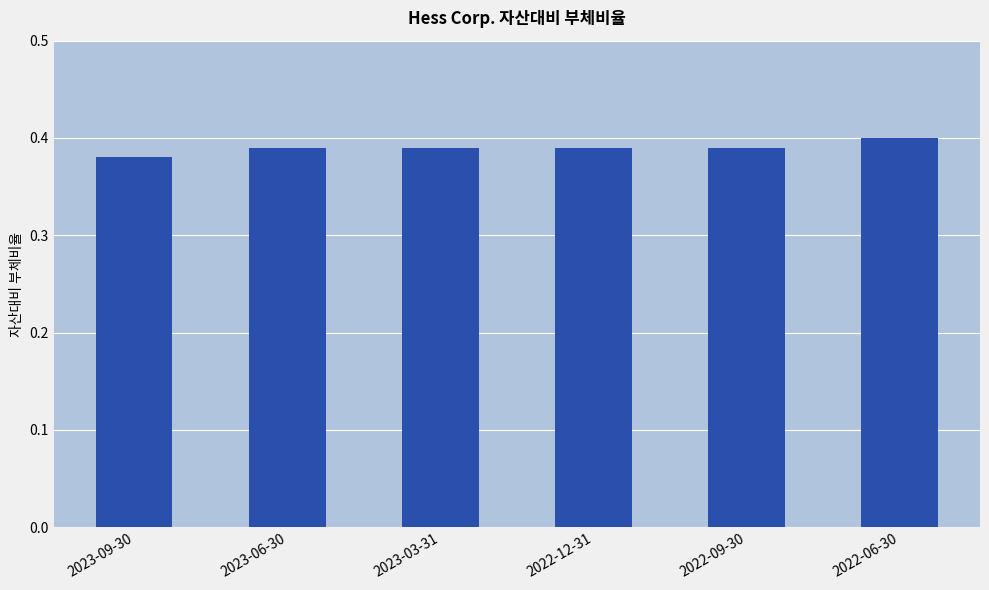

Does the chart contain any negative values?

No